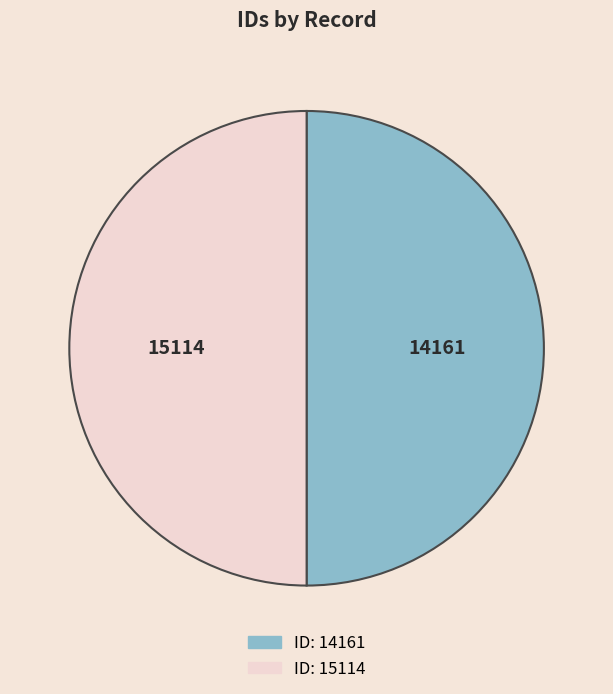

True or false: 15114 accounts for 61% of the total.

False